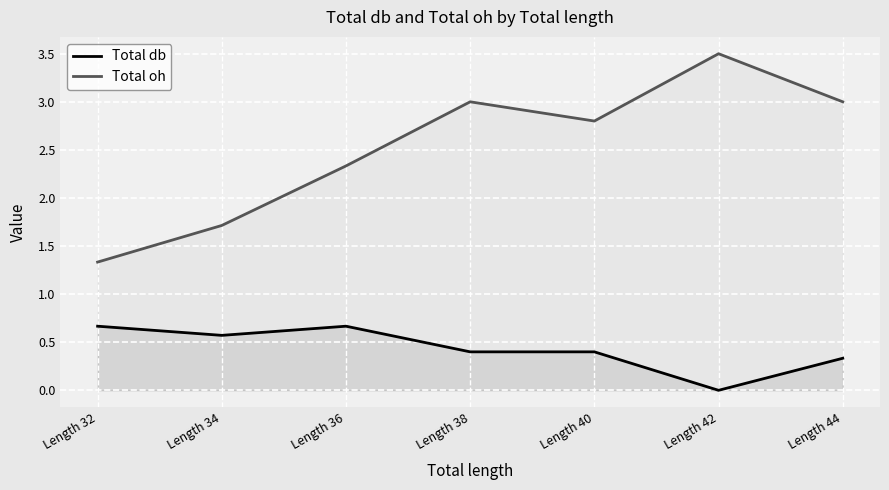

What is the difference between the Total oh values at Length 32 and Length 42?

2.2